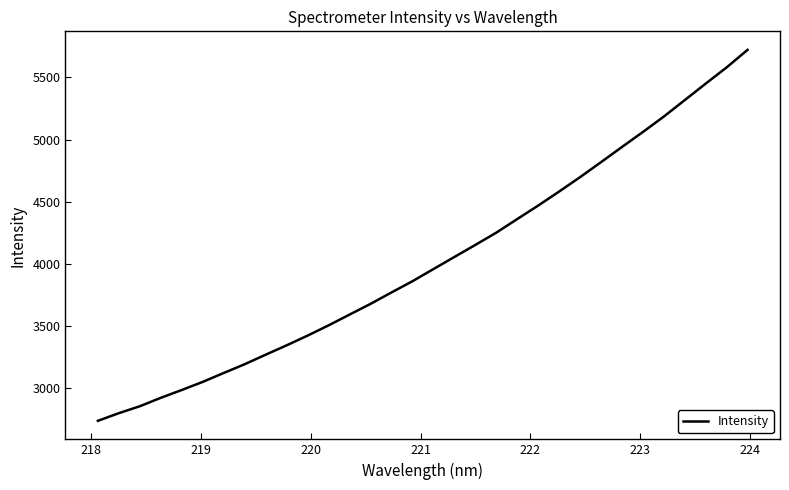

What is the smallest value displayed?

2737.7